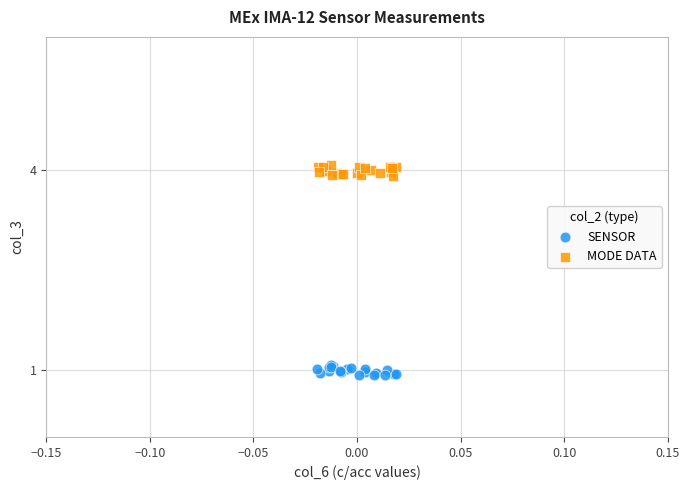

Which series contains the highest Y value?

MODE DATA